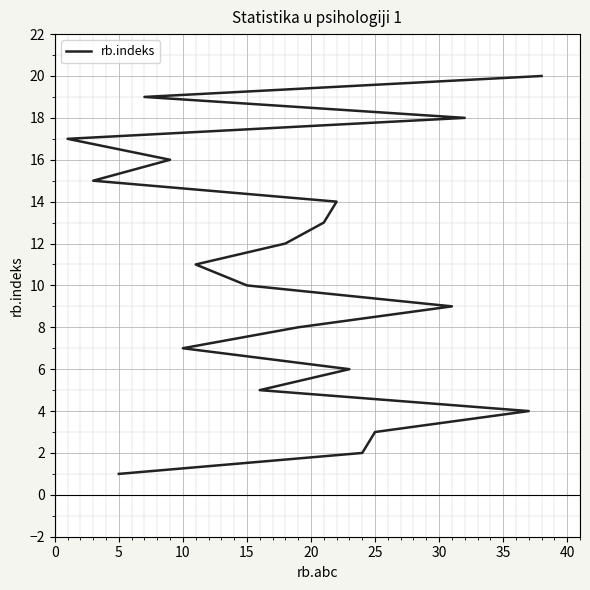

What is the value of the 14th point from the left?

14